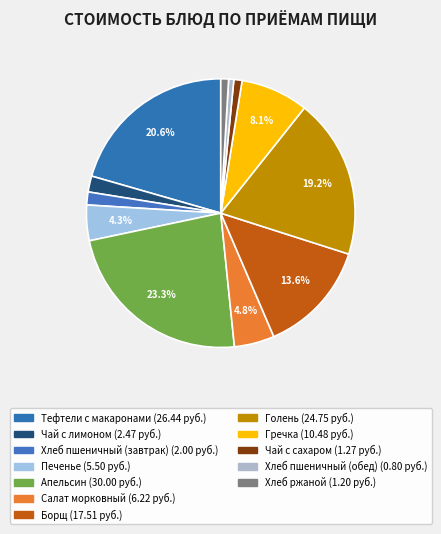

Which slice is the smallest?

Хлеб пшеничный (обед)